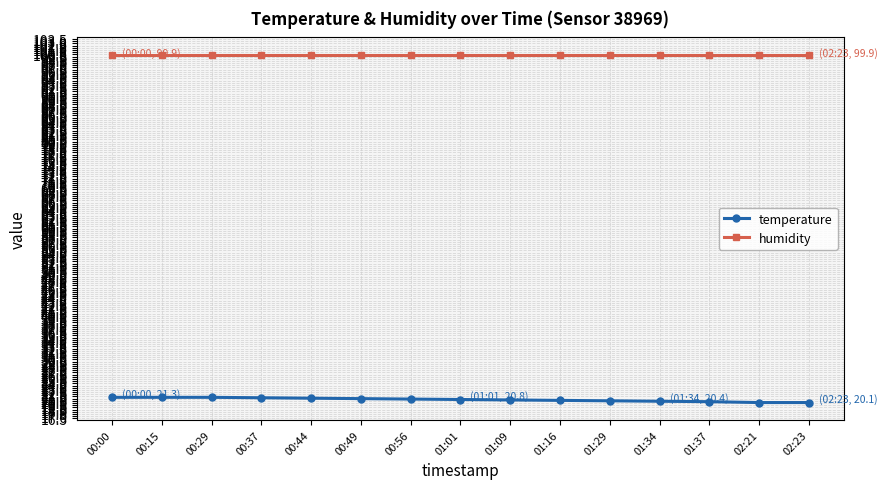

List the series in order of their overall mean, highest first.

humidity, temperature